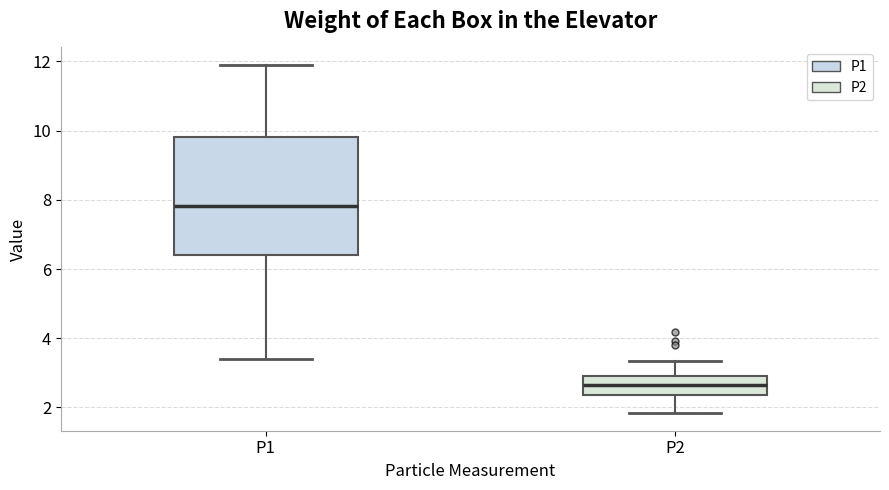

Which box's median line is the lowest?

P2